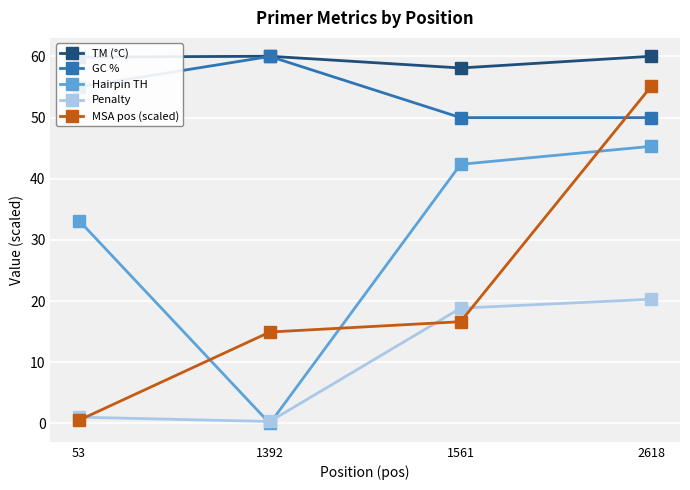

Which series has the largest range (max minus min)?

MSA pos (scaled)